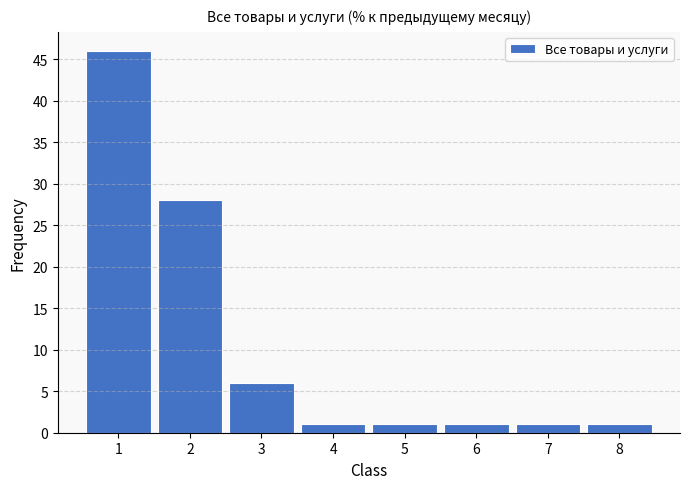

Reading left to right, extract all data points from this chart.

46	28	6	1	1	1	1	1